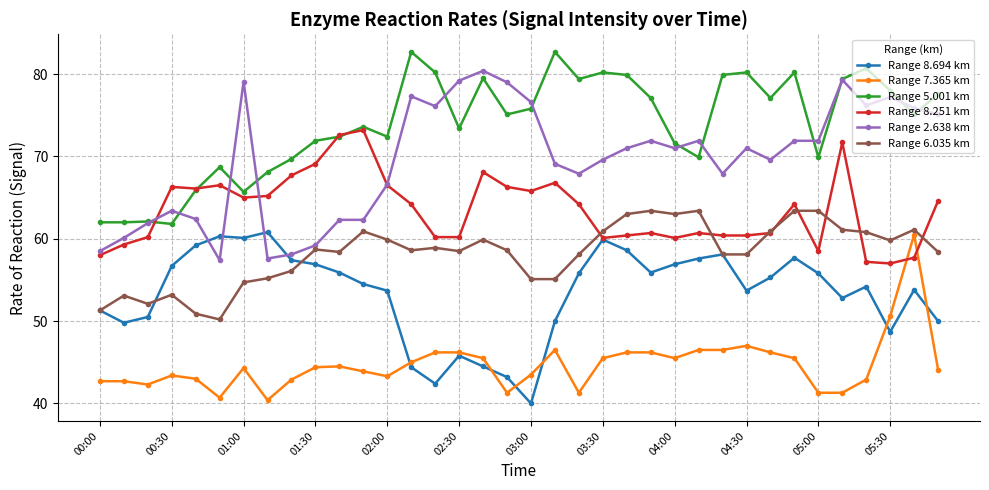

True or false: Range 5.001 km and Range 8.694 km cross at least once.

False